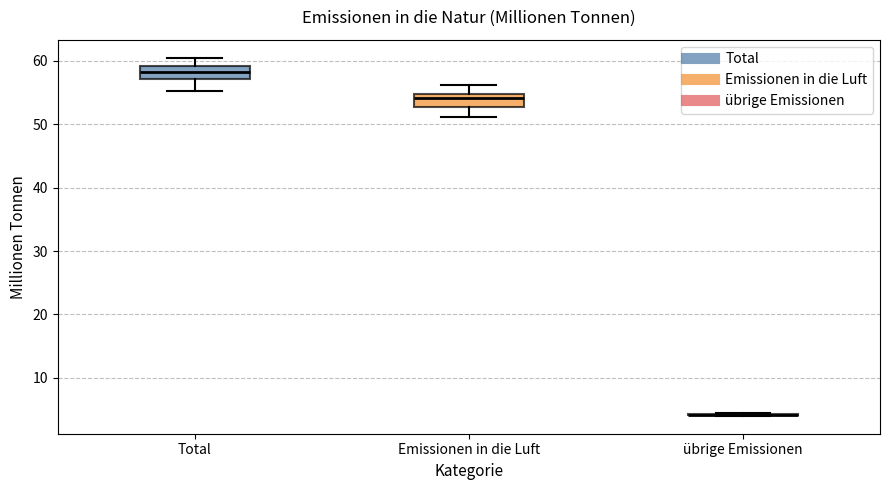

Reading left to right, read every box against the y-axis: the position of its median line, the range the box covers, and the ends of its whiskers. The values are not printed on the chart, so give them approximately, as read against the axis.

Total: median 58, box 57 to 59, whiskers 55 to 61
Emissionen in die Luft: median 54, box 53 to 55, whiskers 51 to 56
übrige Emissionen: box collapsed to a line at 4, whiskers 4 to 5